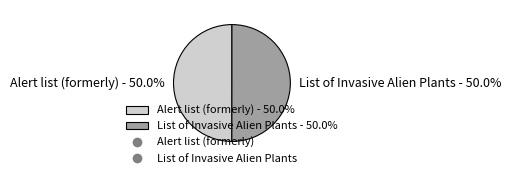

What percentage is the Alert list (formerly) slice, to the nearest percent?

50%